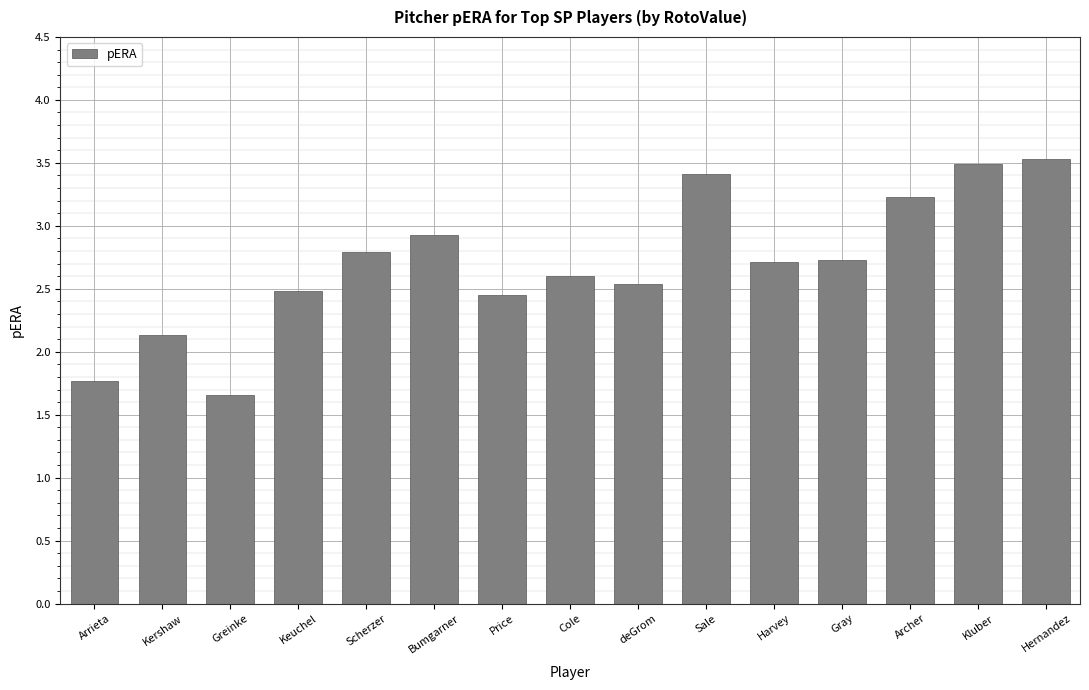

What is the change in value from Kershaw to Hernandez?

+1.4